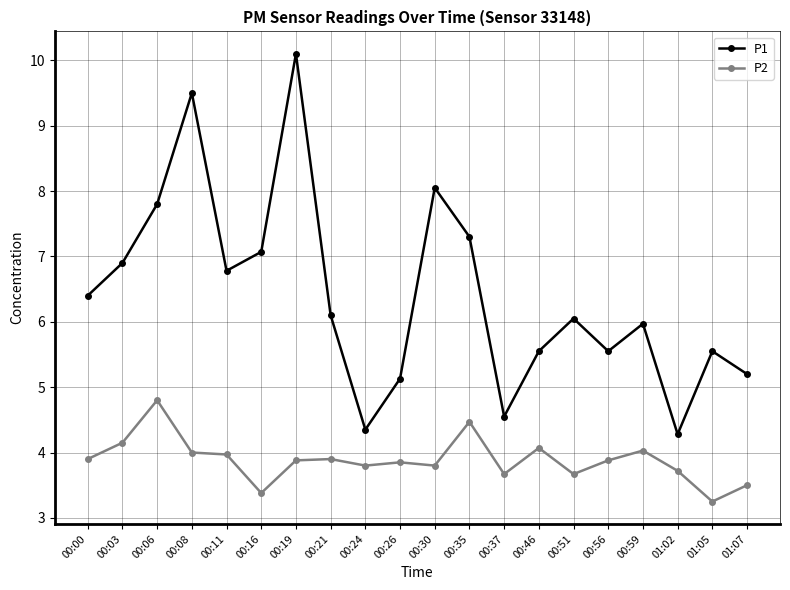

How many interior local peaks does the P1 series have?

6